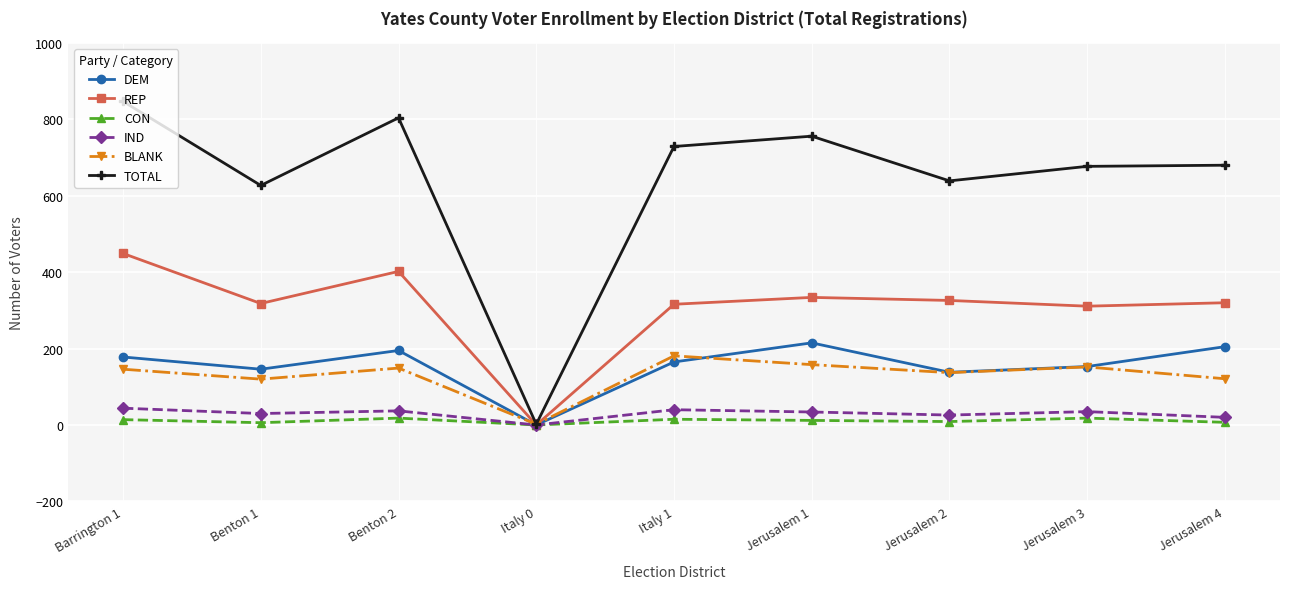

In TOTAL, how many points are lower than both neighbors (excluding endpoints)?

3